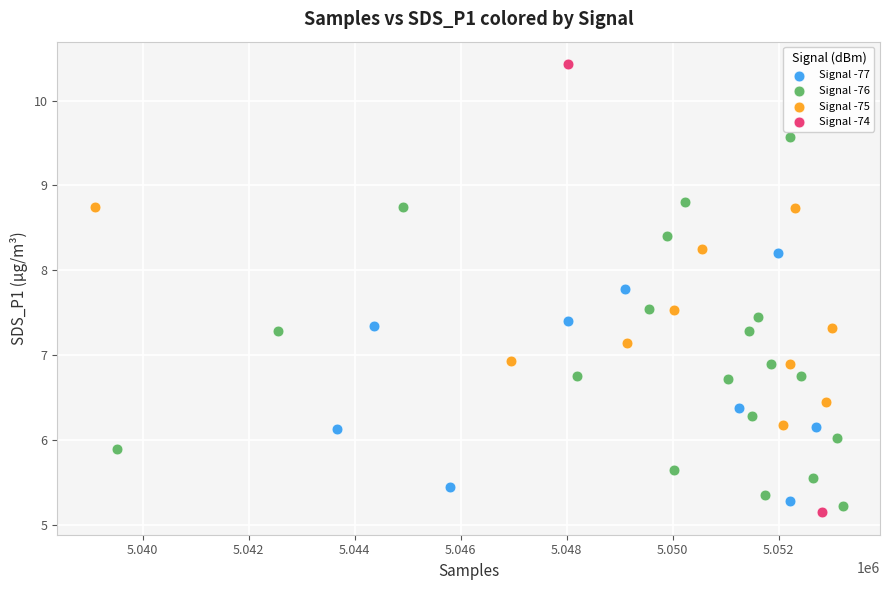

What are all the series names shown in the legend?

Signal -77, Signal -76, Signal -75, Signal -74